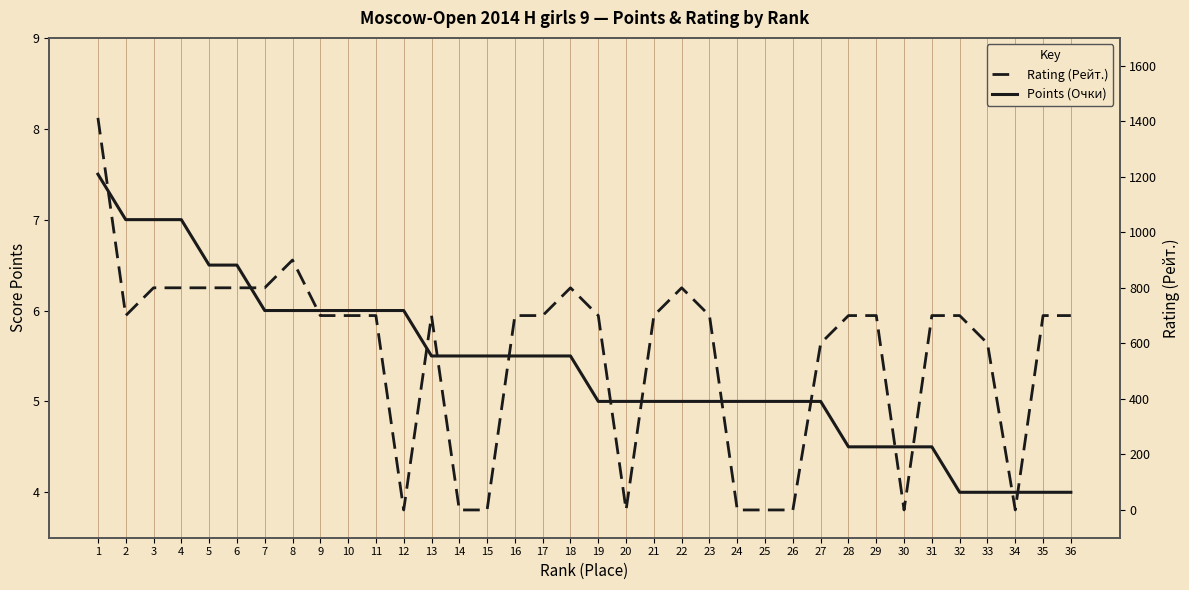

Which series has the widest spread of values?

Rating (Рейт.)